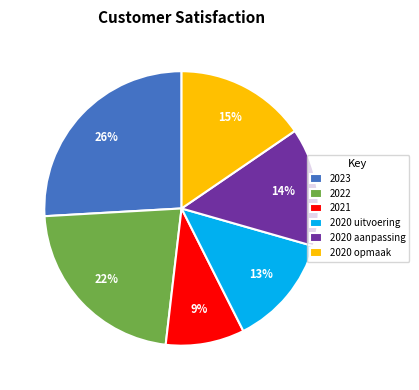

Between 2023 and 2020 opmaak, which is larger?

2023